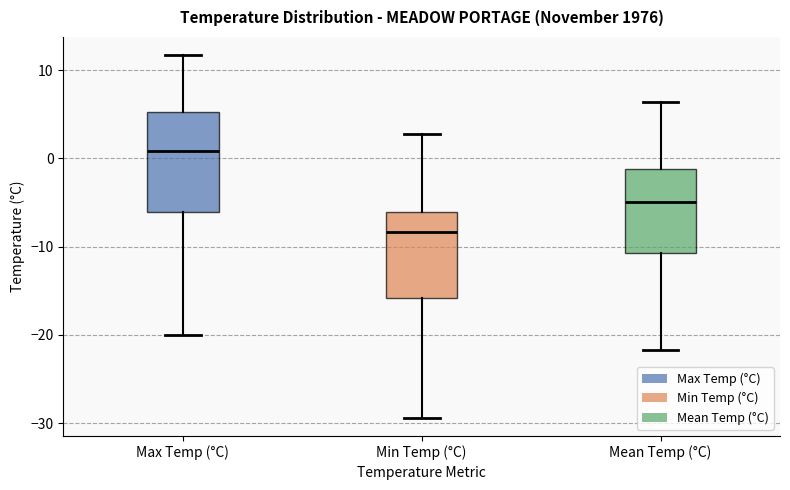

Where does the median line of the box for Max Temp (°C) sit on the y-axis? The values are not printed on the chart, so give them approximately, as read against the axis.

1